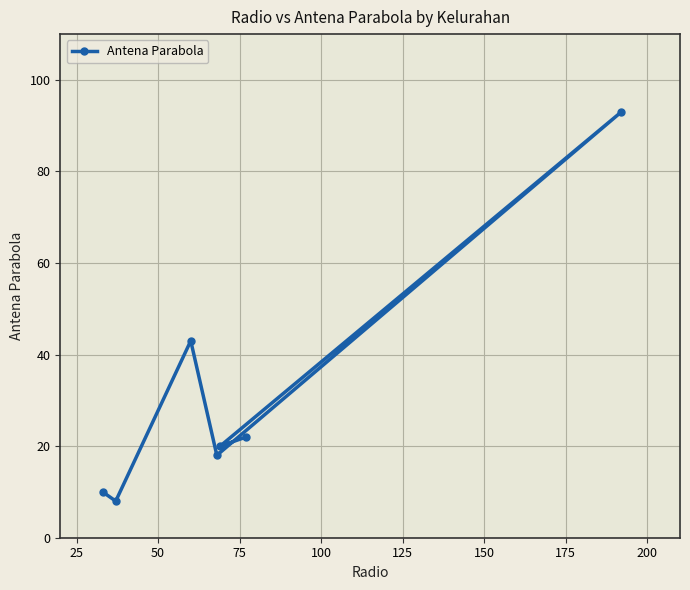

What is the difference between the maximum and minimum values?

85